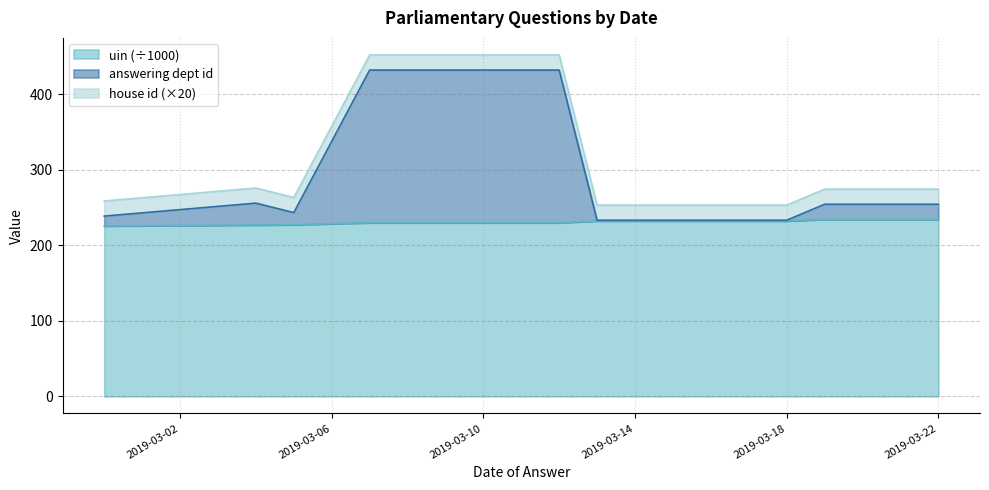

True or false: uin has a value of 227.1 at 2019-03-05.

True